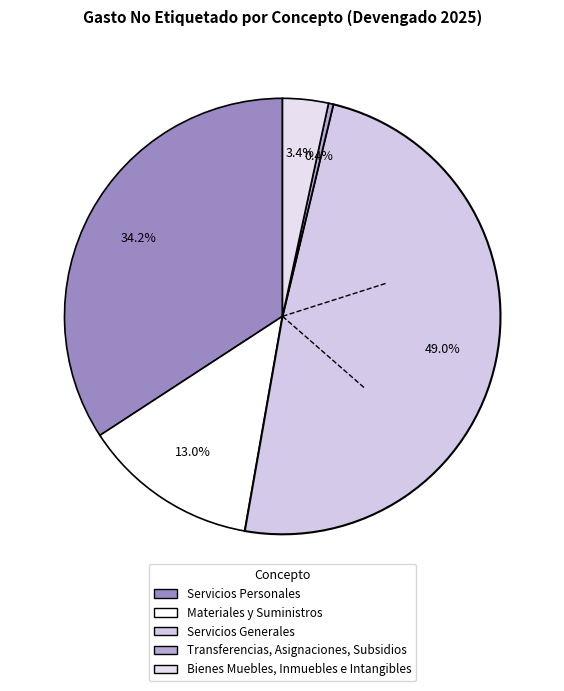

How many segments does this pie chart have?

5